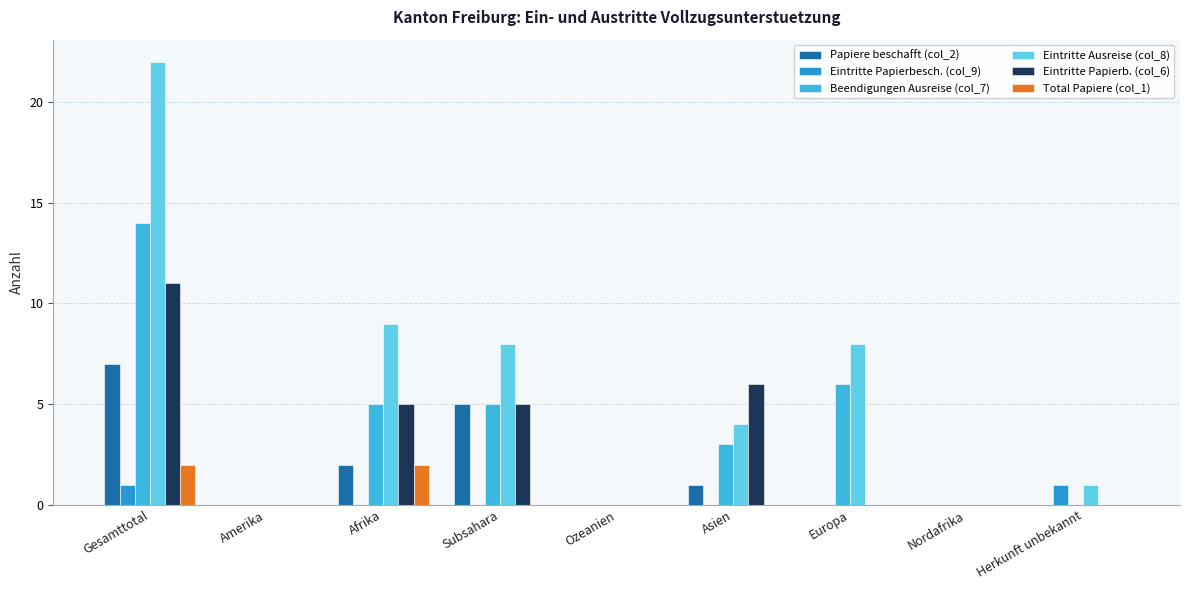

What are all the series names shown in the legend?

Papiere beschafft (col_2), Eintritte Papierbesch. (col_9), Beendigungen Ausreise (col_7), Eintritte Ausreise (col_8), Eintritte Papierb. (col_6), Total Papiere (col_1)